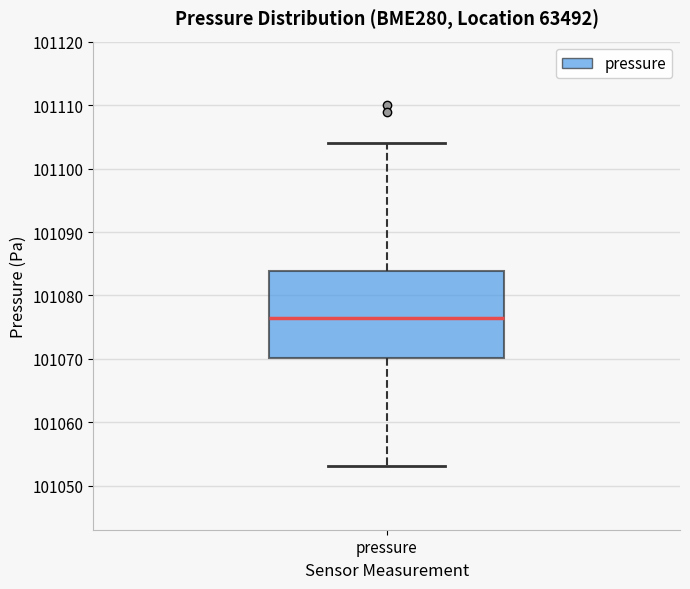

Read this box plot against the y-axis: the position of the median line, the range covered by the box, and the ends of both whiskers. The values are not printed on the chart, so give them approximately, as read against the axis.

median 101076, box 101070 to 101084, whiskers 101053 to 101104